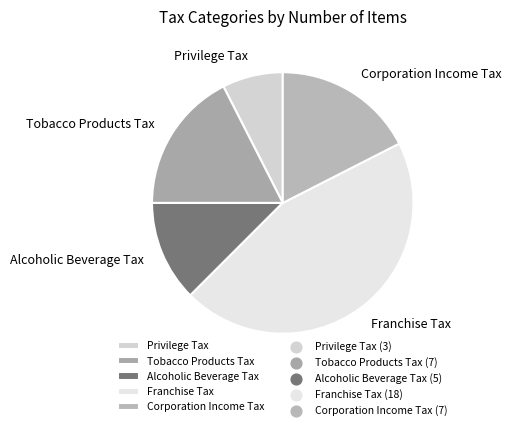

How many segments does this pie chart have?

5